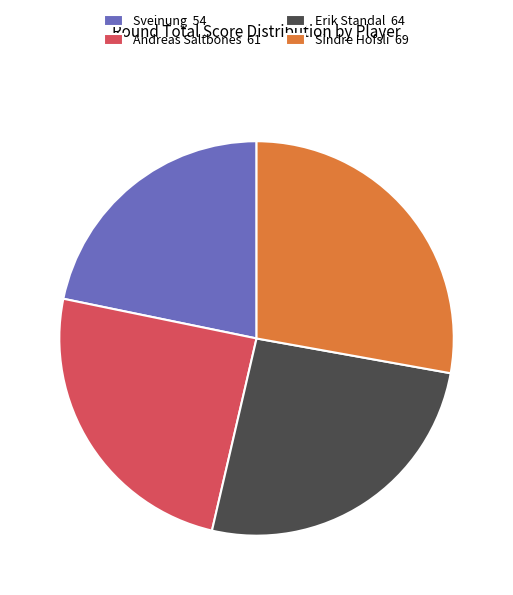

Is the sum of Erik Standal 64 and Sindre Hofsli 69 greater than half?

Yes